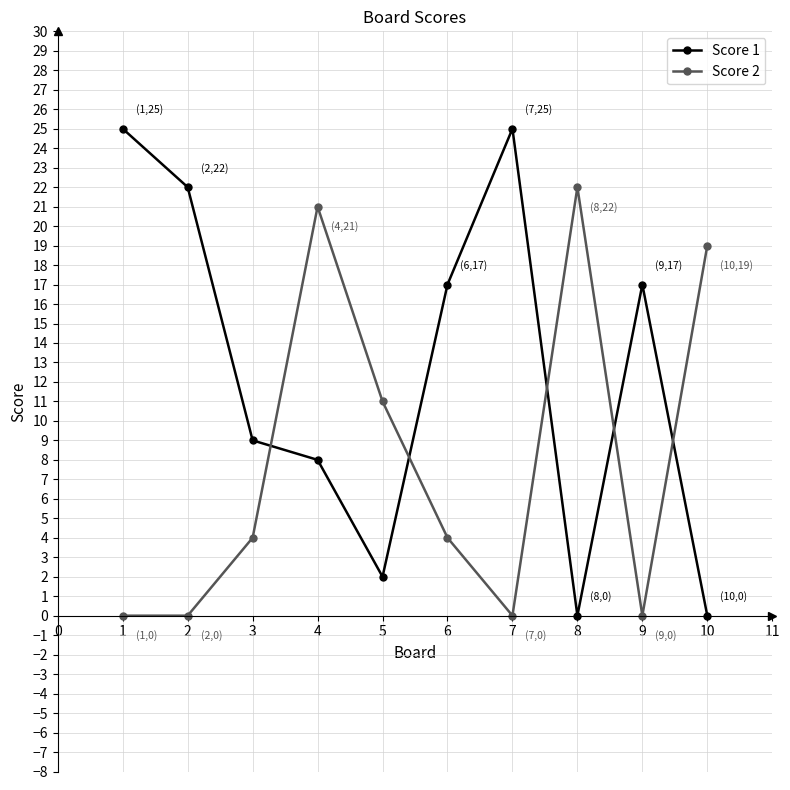

How many data points does each series have?

10